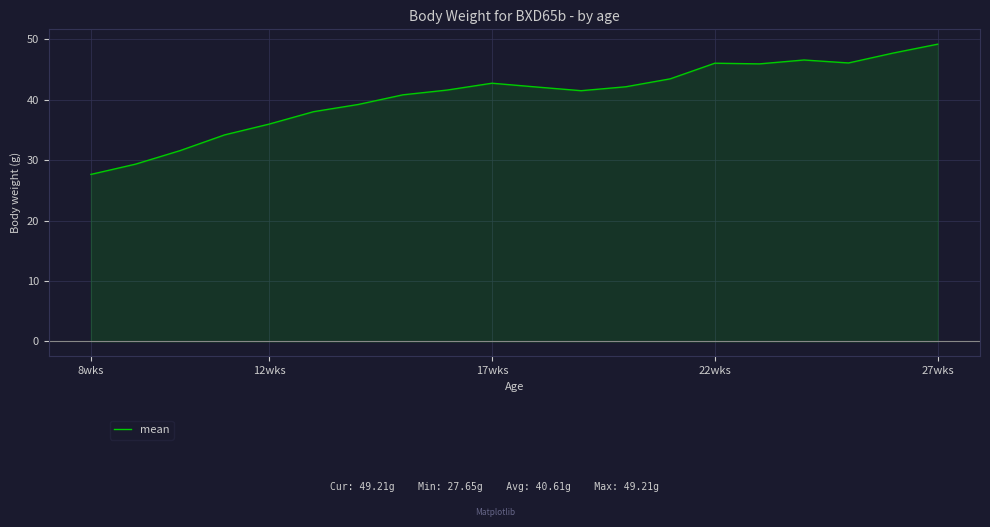

The mean series shows 13.7 at 17wks. True or false?

False